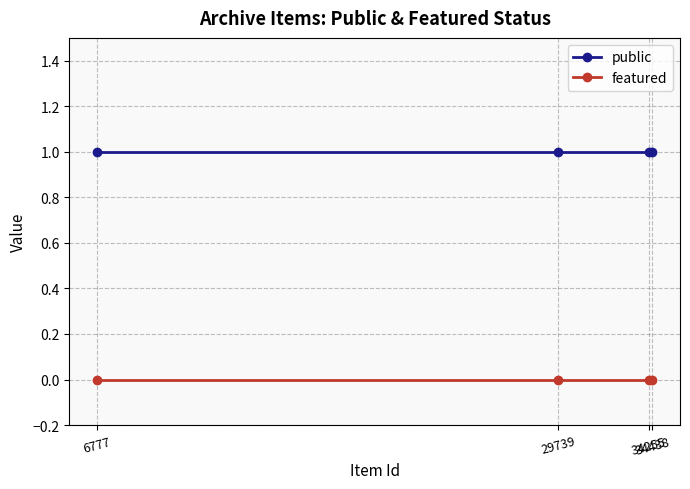

True or false: public and featured intersect in this chart.

False